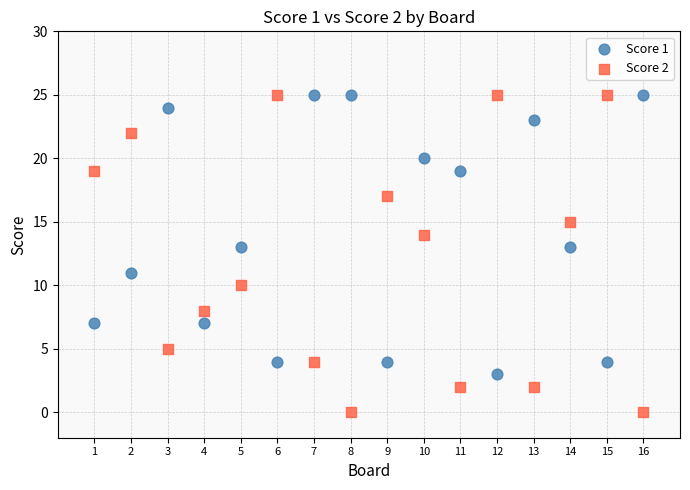

Across all data points, what is the range of X values (max minus min)?

15